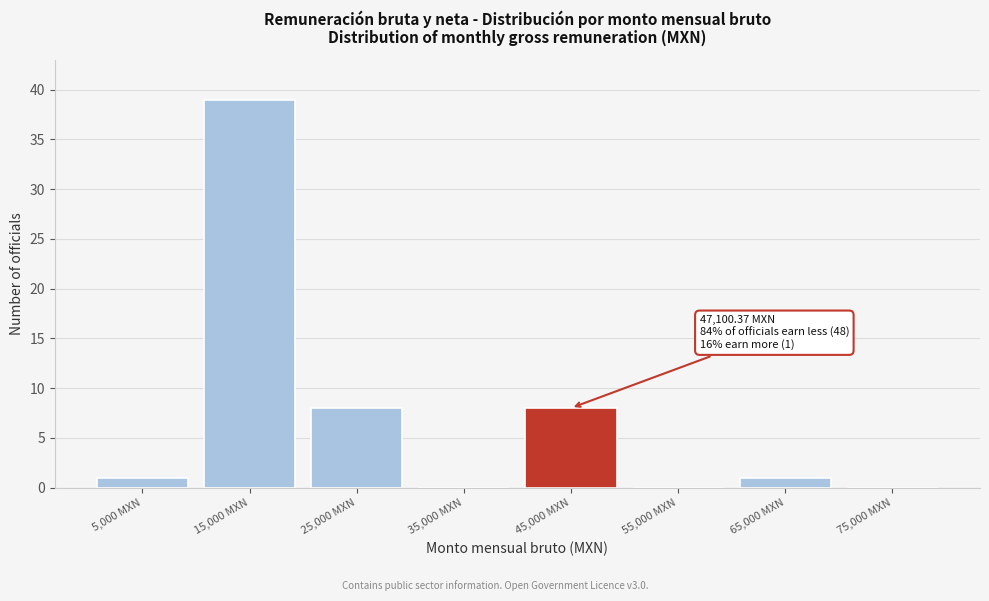

Reading left to right, extract all data points from this chart.

5,000 MXN=1	15,000 MXN=39	25,000 MXN=8	35,000 MXN=0	45,000 MXN=8	55,000 MXN=0	65,000 MXN=1	75,000 MXN=0